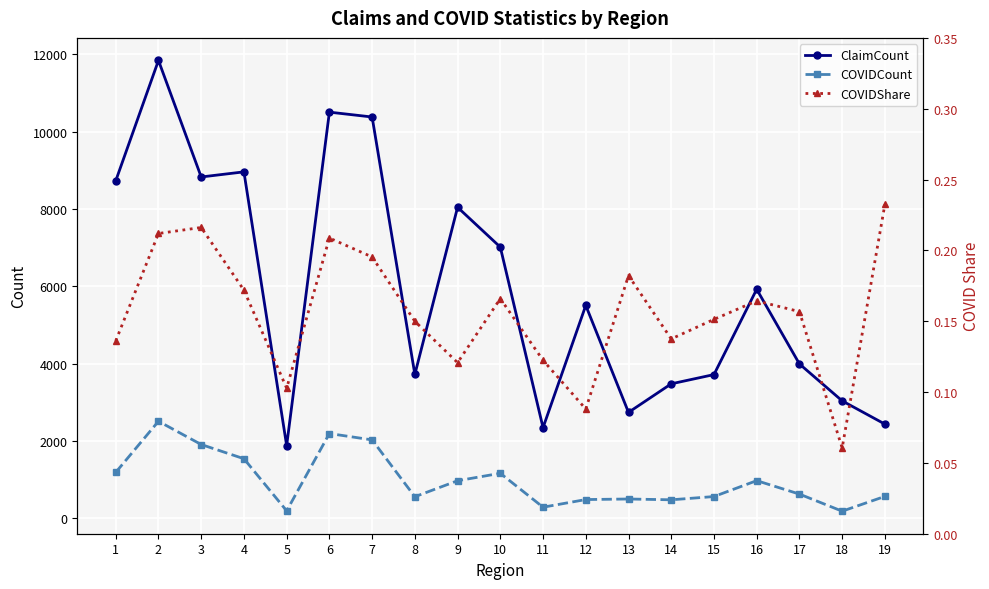

Reading left to right, transcribe all the data shown in this chart.

ClaimCount: 8725.4	11838.7	8825.3	8957.5	1879.2	10501.4	10376.0	3720.0	8041.8	7011.4	2343.4	5503.9	2738.7	3477.0	3715.9	5922.0	3991.3	3036.7	2435.3
COVIDCount: 1187.5	2509.0	1907.8	1540.1	193.1	2191.9	2027.0	557.8	971.1	1163.7	286.9	484.5	499.0	478.1	562.3	973.4	625.8	183.8	566.1
COVIDShare: 0.1	0.2	0.2	0.2	0.1	0.2	0.2	0.1	0.1	0.2	0.1	0.1	0.2	0.1	0.2	0.2	0.2	0.1	0.2